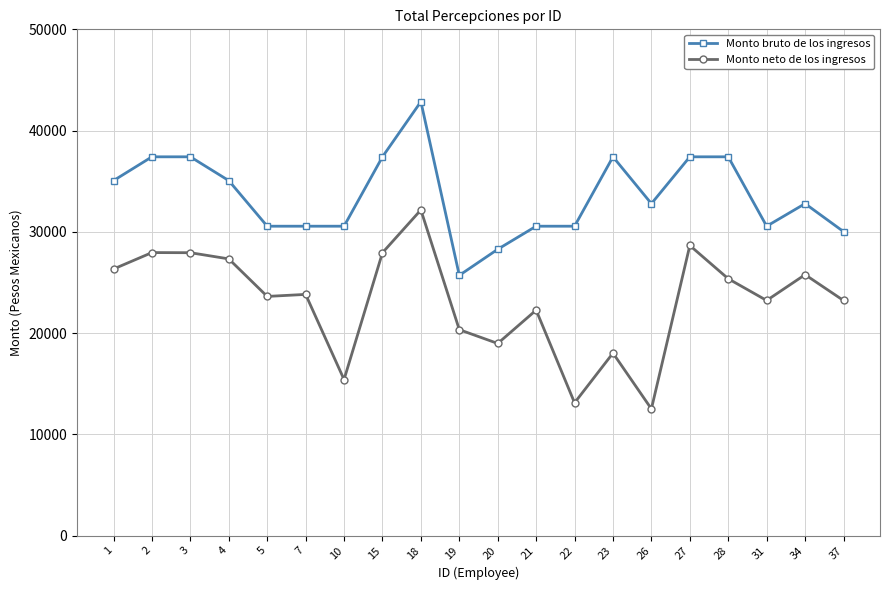

What is the total value across all series at 20?

47247.5